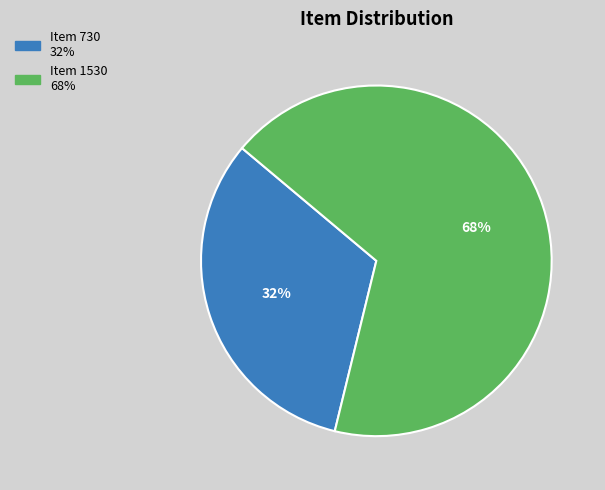

To the nearest percent, what portion does Item 1530 represent?

68%